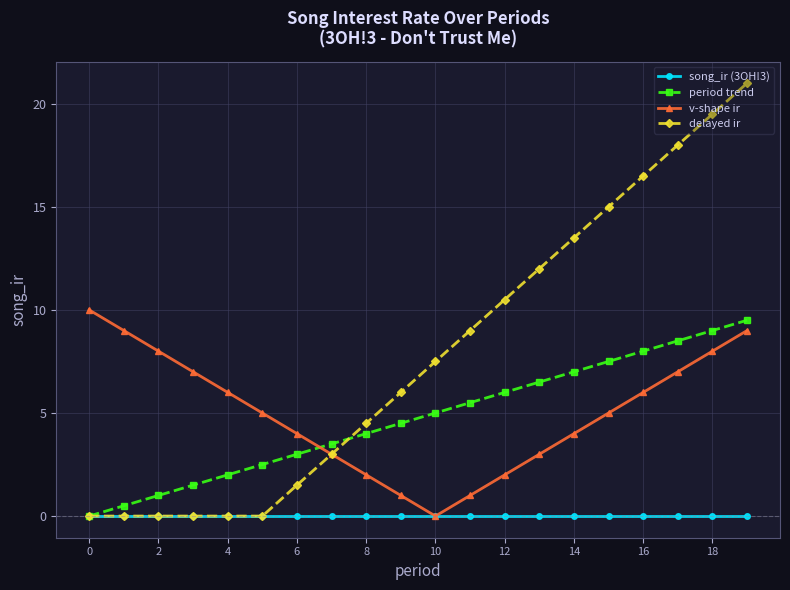

Reading left to right, list all the values displayed in this chart.

song_ir (3OH!3): 0.0	0.0	0.0	0.0	0.0	0.0	0.0	0.0	0.0	0.0	0.0	0.0	0.0	0.0	0.0	0.0	0.0	0.0	0.0	0.0
period trend: 0.0	0.5	1.0	1.5	2.0	2.5	3.0	3.5	4.0	4.5	5.0	5.5	6.0	6.5	7.0	7.5	8.0	8.5	9.0	9.5
v-shape ir: 10.0	9.0	8.0	7.0	6.0	5.0	4.0	3.0	2.0	1.0	0.0	1.0	2.0	3.0	4.0	5.0	6.0	7.0	8.0	9.0
delayed ir: 0.0	0.0	0.0	0.0	0.0	0.0	1.5	3.0	4.5	6.0	7.5	9.0	10.5	12.0	13.5	15.0	16.5	18.0	19.5	21.0